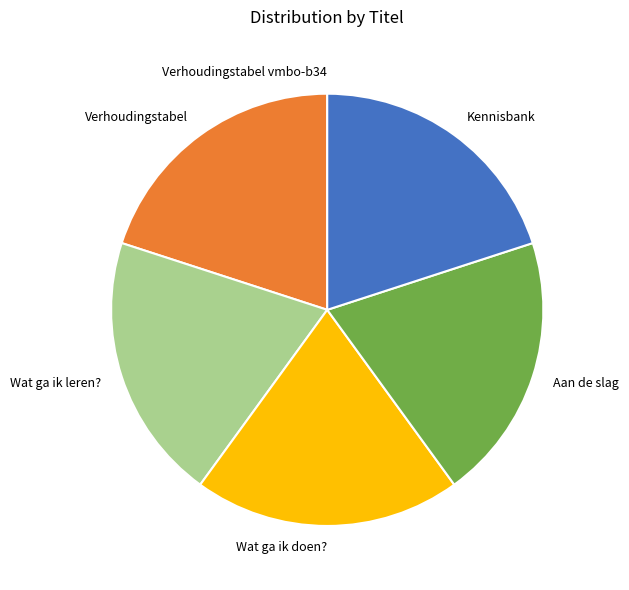

True or false: Kennisbank accounts for 20% of the total.

True